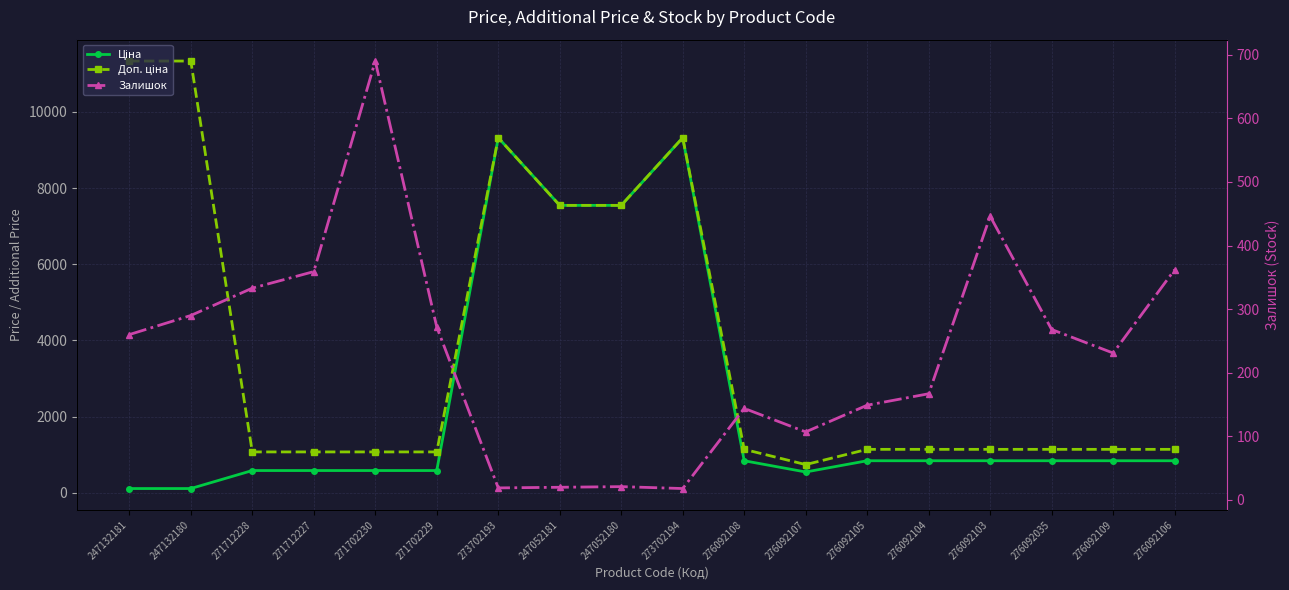

What is the difference between the highest and lowest values at 273702194?

9303.4